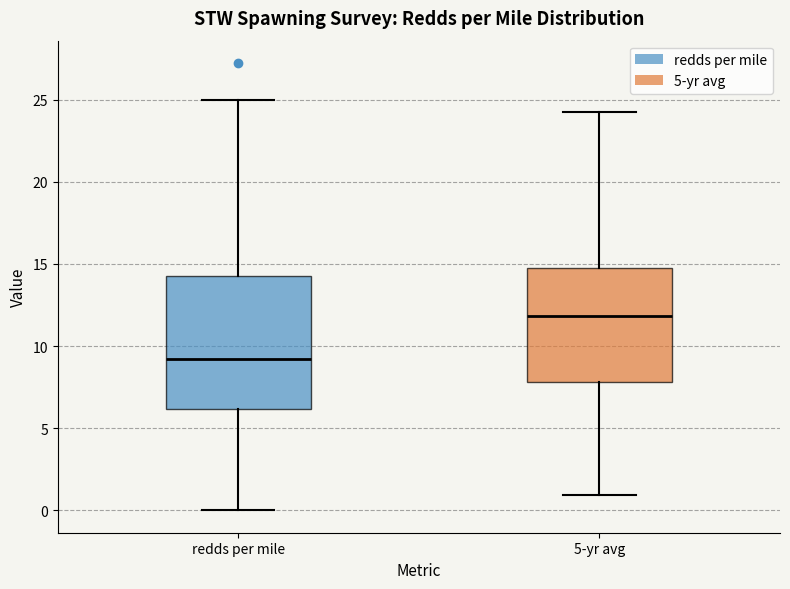

Which box is the tallest, from its lower edge to its upper edge?

redds per mile